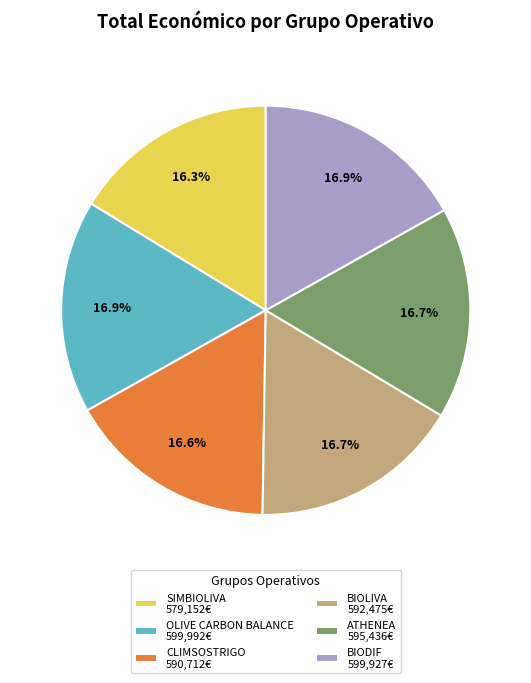

Is there a majority slice in this chart?

No